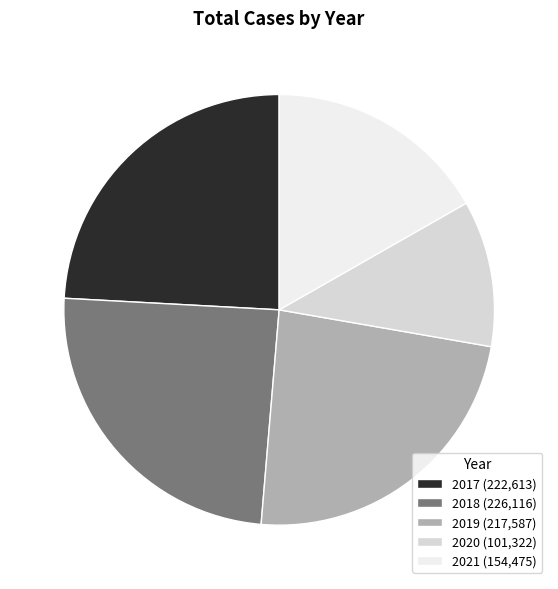

How many slices are in this pie chart?

5